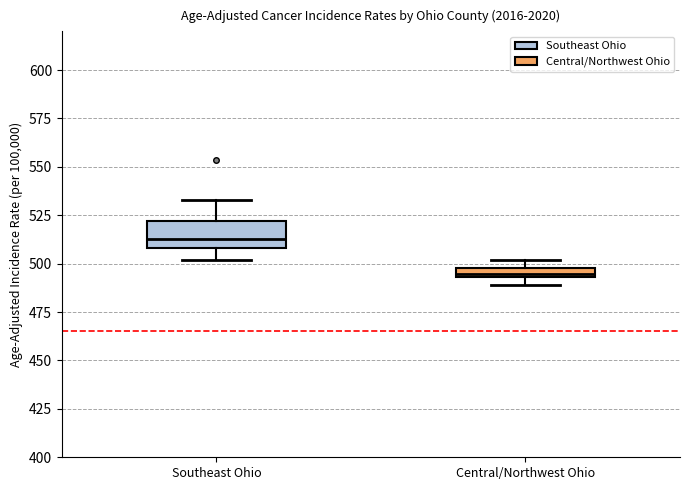

Where is the lower edge of the box for Central/Northwest Ohio on the y-axis? The values are not printed on the chart, so give them approximately, as read against the axis.

495